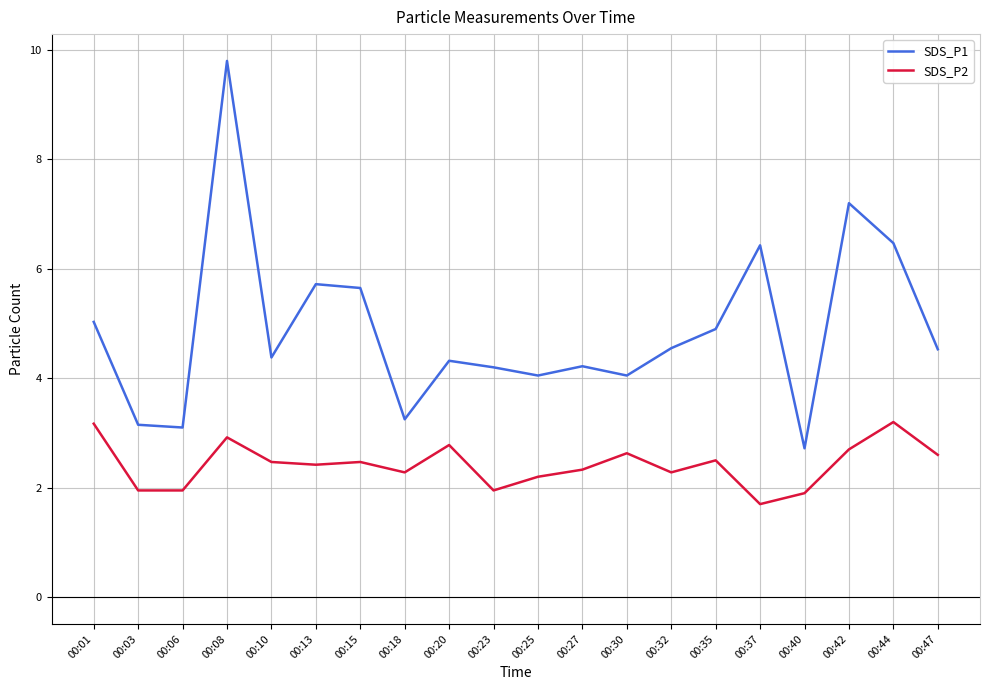

At which label does SDS_P1 reach its minimum?

00:40